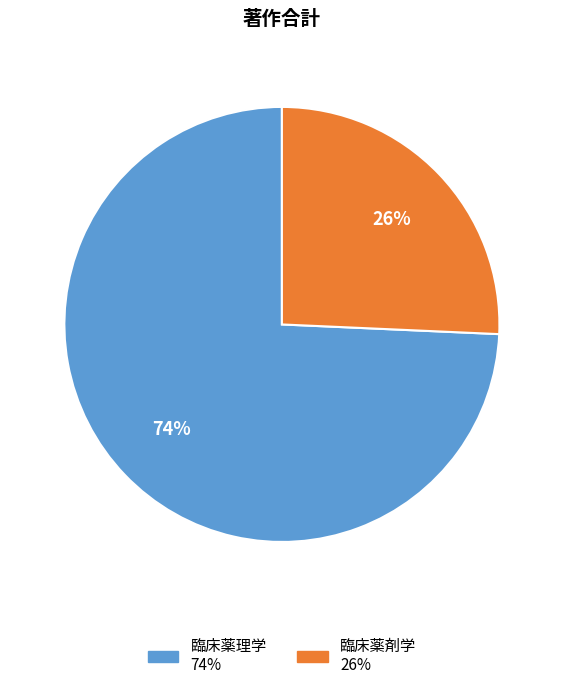

To the nearest percent, what is the average slice percentage?

50%